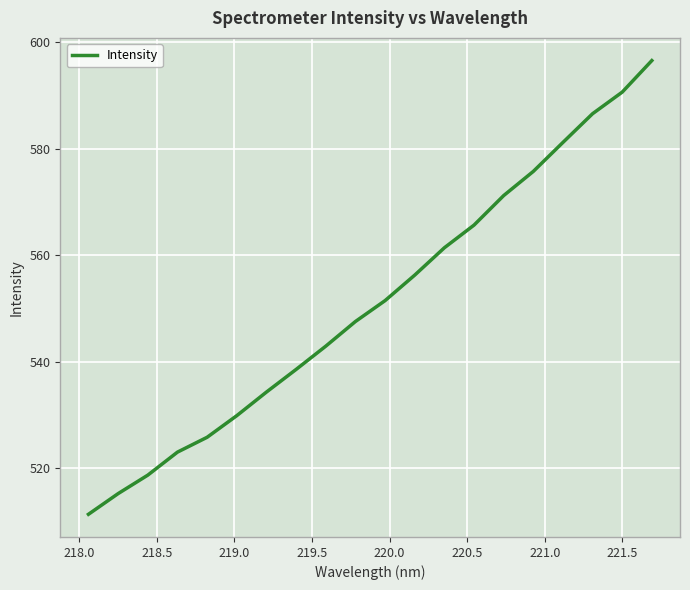

What is the greatest value displayed?

596.5